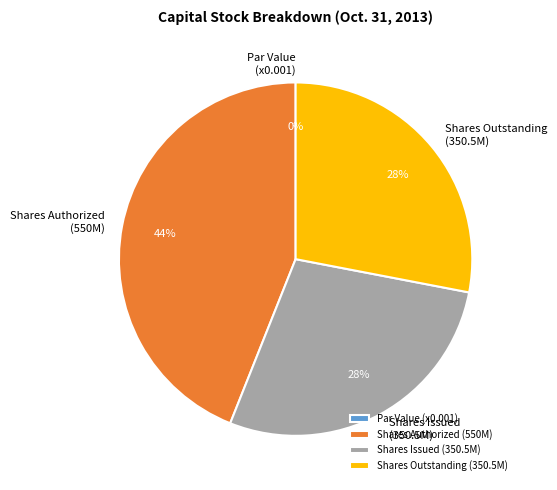

To the nearest percent, what is the combined percentage of Common stock, par value and Common stock, shares outstanding?

28%